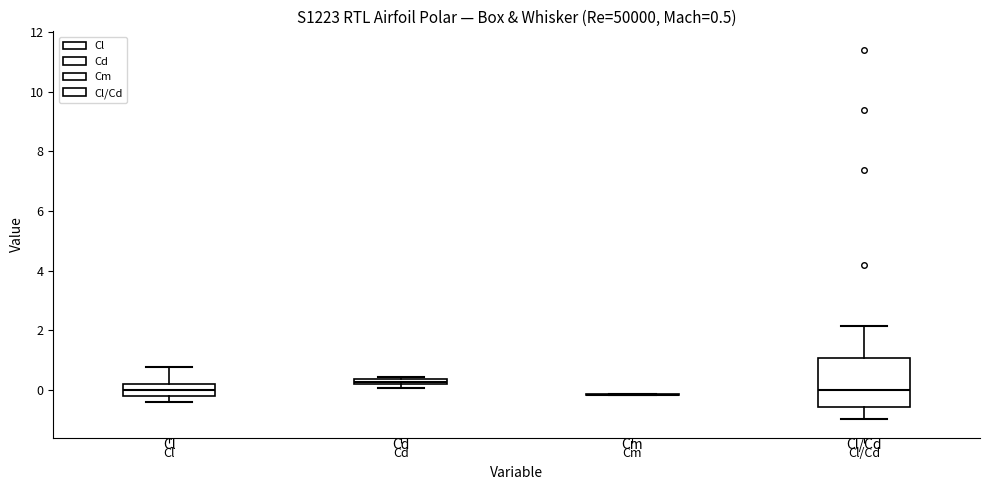

Which box is the tallest, from its lower edge to its upper edge?

Cl/Cd